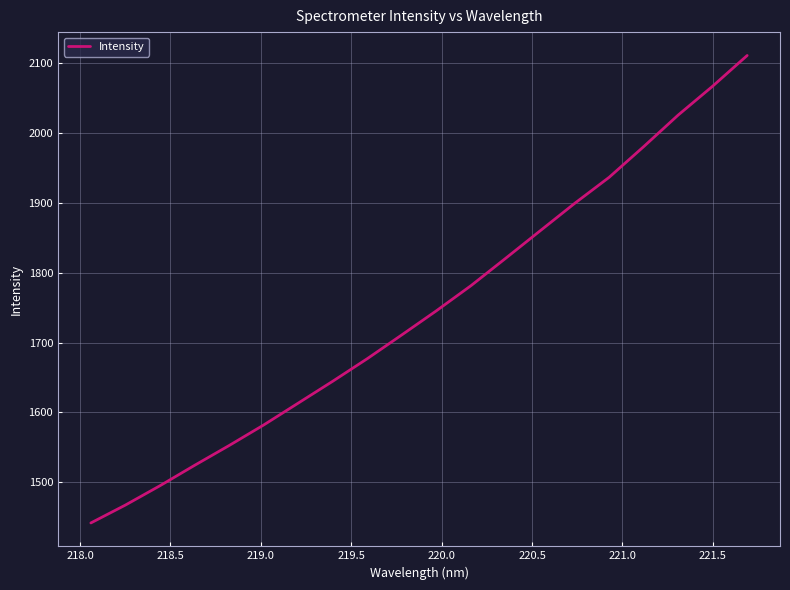

What is the difference between the maximum and minimum values?

670.1